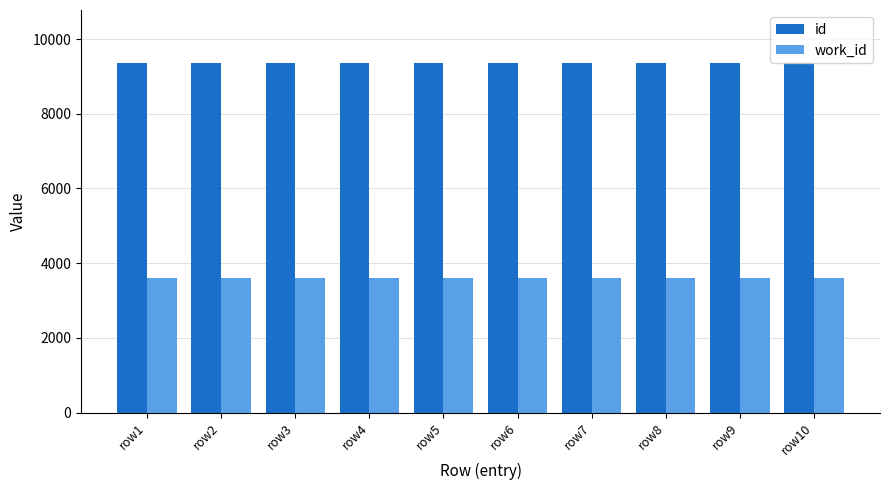

What is the difference between the highest and lowest values at row3?

5753